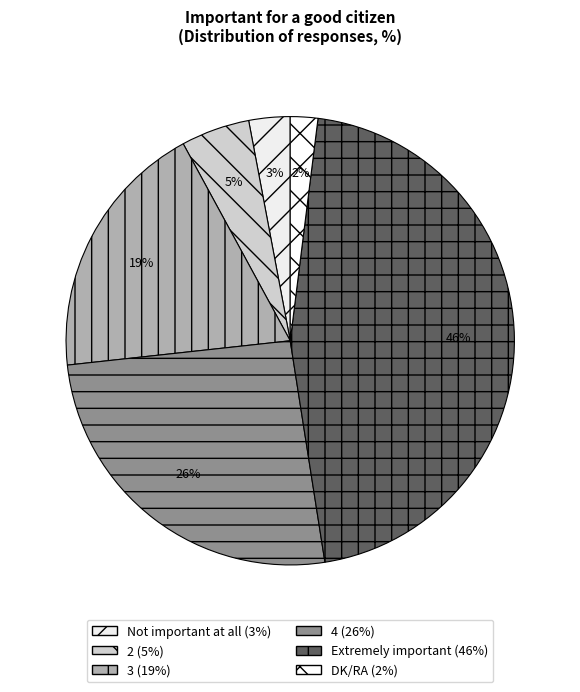

The 2 slice represents 13% of the pie. True or false?

False